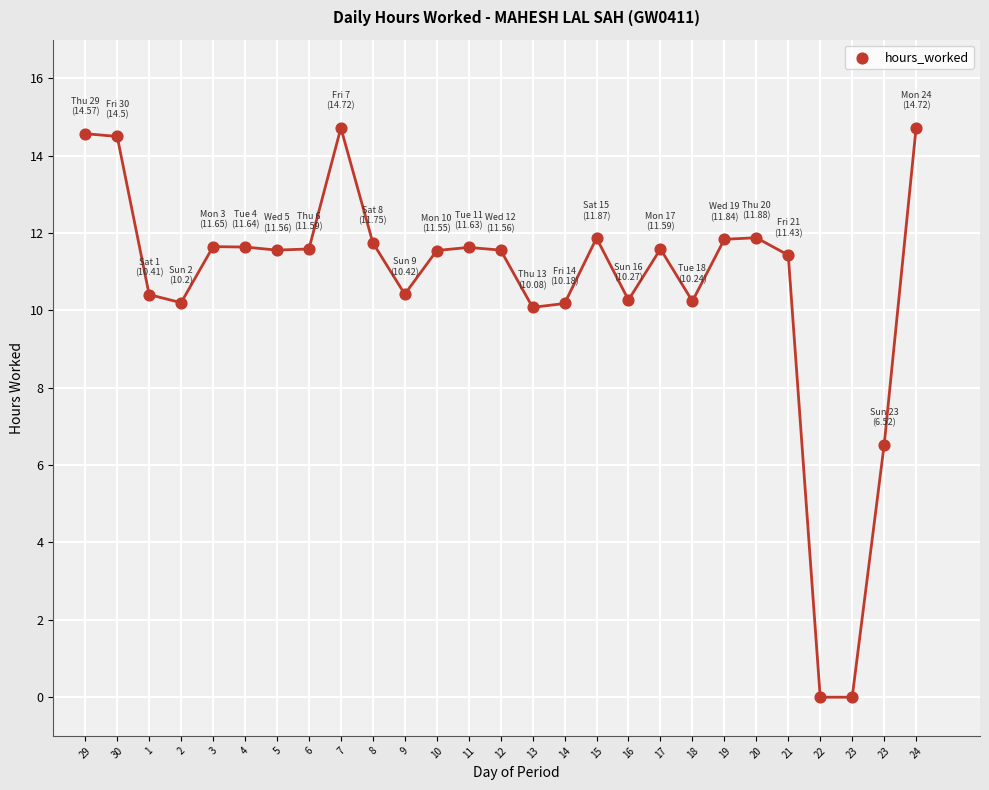

What Y value in the scatter plot is closest to 7?

6.5